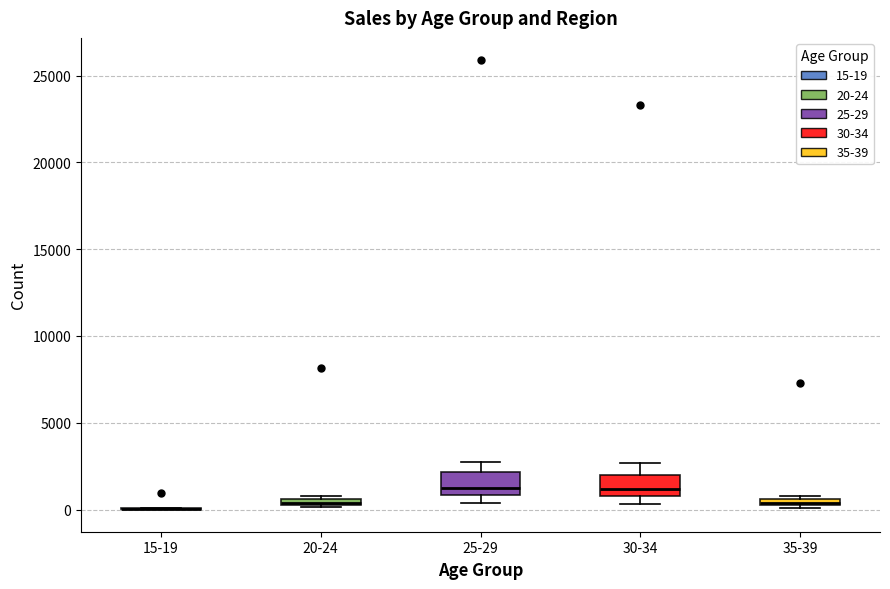

Where is the upper edge of the box for 20-24 on the y-axis? The values are not printed on the chart, so give them approximately, as read against the axis.

500